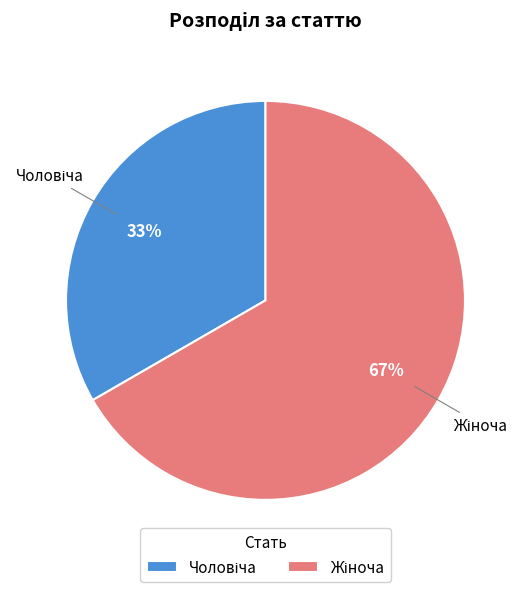

Count the number of slices in the pie.

2